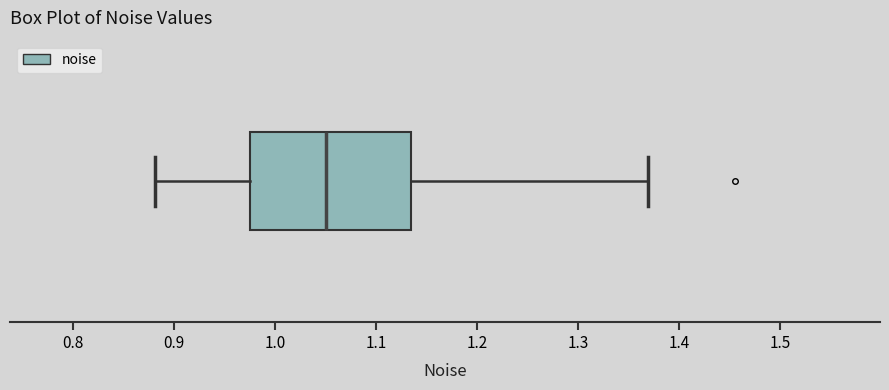

Transcribe this box plot: give where the median line is, the range the box spans, and where the two whiskers end, as read against the x-axis. The values are not printed on the chart, so give them approximately, as read against the axis.

median 1.05, box 0.98 to 1.14, whiskers 0.88 to 1.37